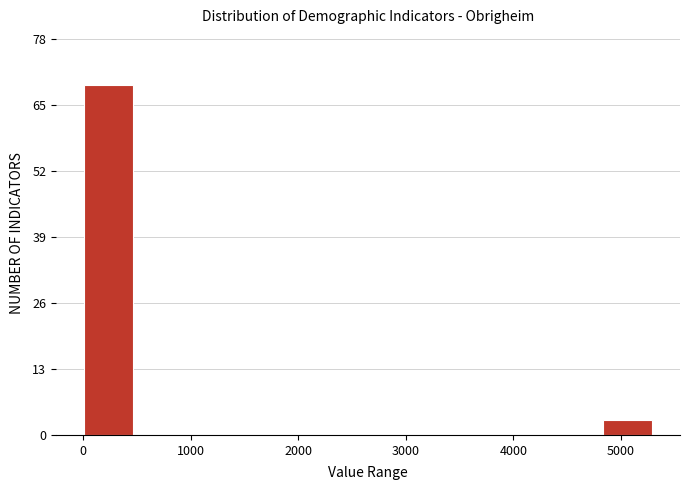

Reading left to right, list every bar in this chart as the range it spans on the x-axis followed by its height. Neither the bar edges nor the heights are printed on the chart, so give them approximately, as read against the axes.

0 to 500: 70
500 to 1000: 0
1000 to 1600: 0
1600 to 2100: 0
2100 to 2600: 0
2600 to 3200: 0
3200 to 3700: 0
3700 to 4300: 0
4300 to 4800: 0
4800 to 5300: 4